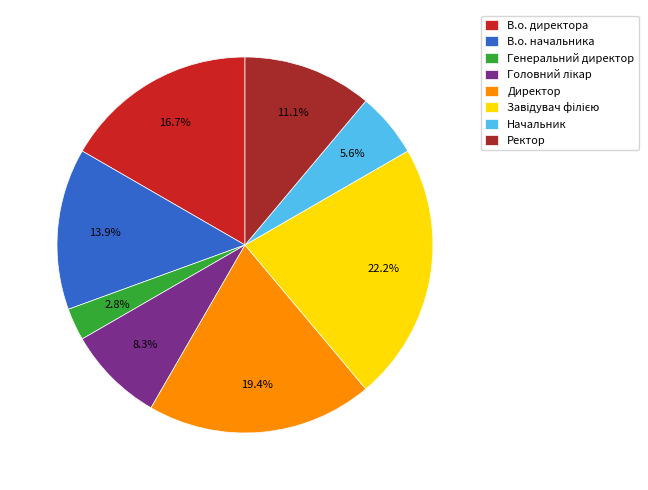

How many segments does this pie chart have?

8